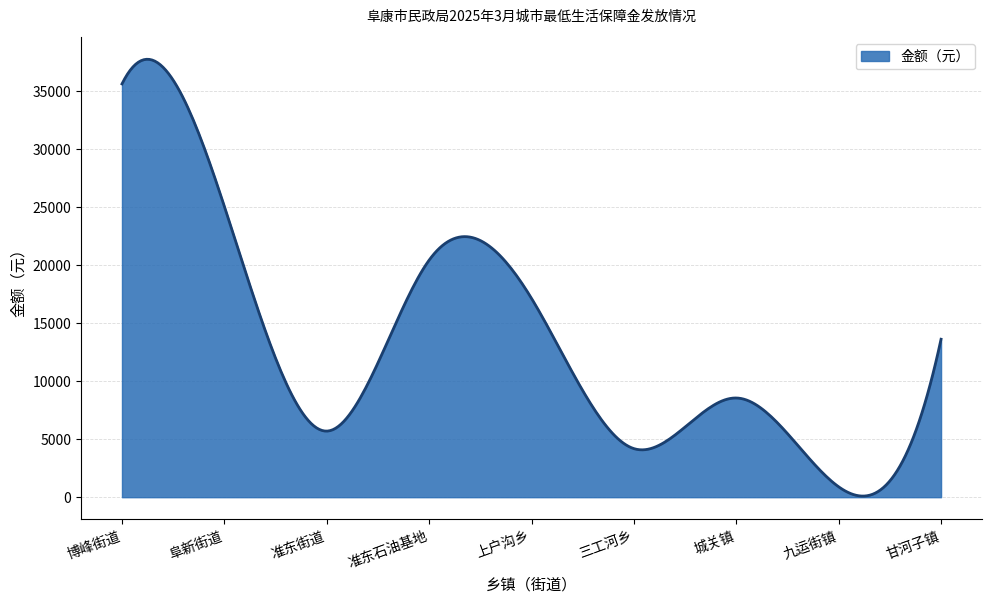

What is the maximum value shown in the chart?

37741.2